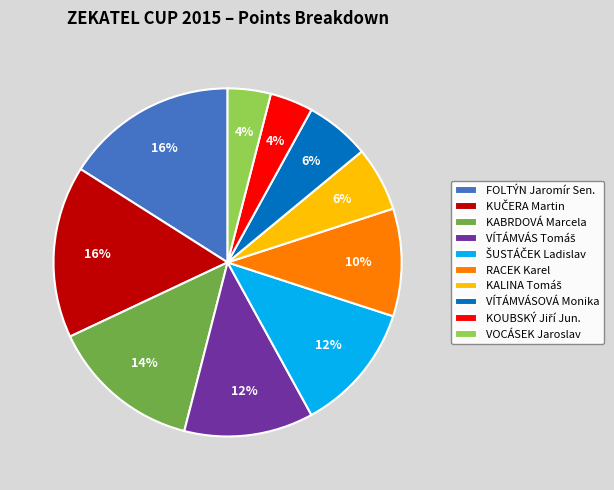

Count the number of slices in the pie.

10